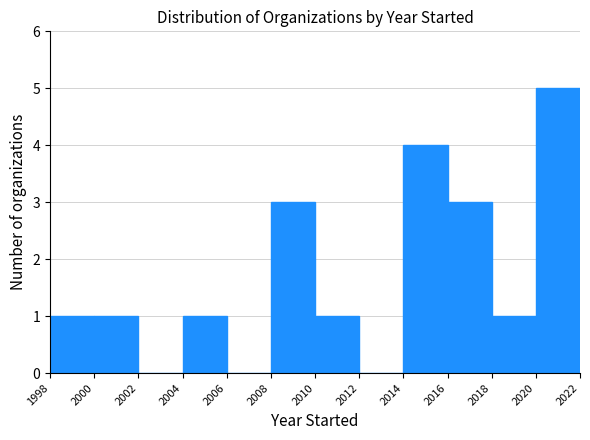

How tall is the bar that spans 2010 to 2012 on the x-axis? The values are not printed on the chart, so give them approximately, as read against the axis.

1